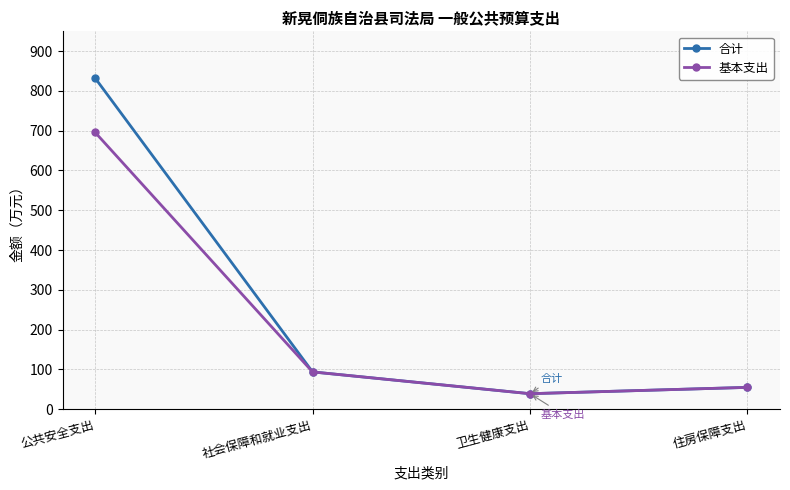

Which label corresponds to the largest value in the chart?

公共安全支出